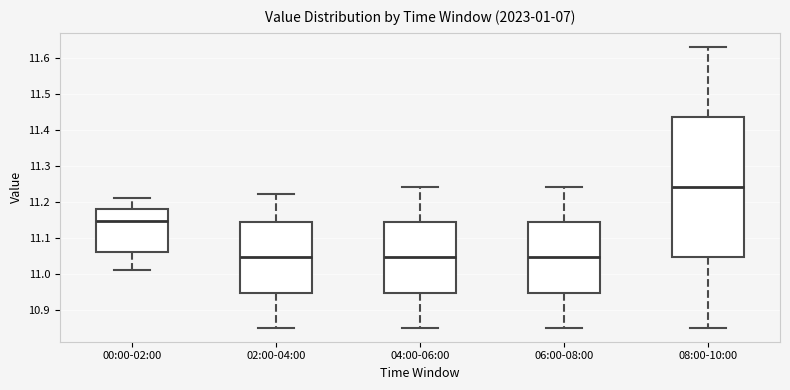

Which box has the highest median line?

08:00-10:00